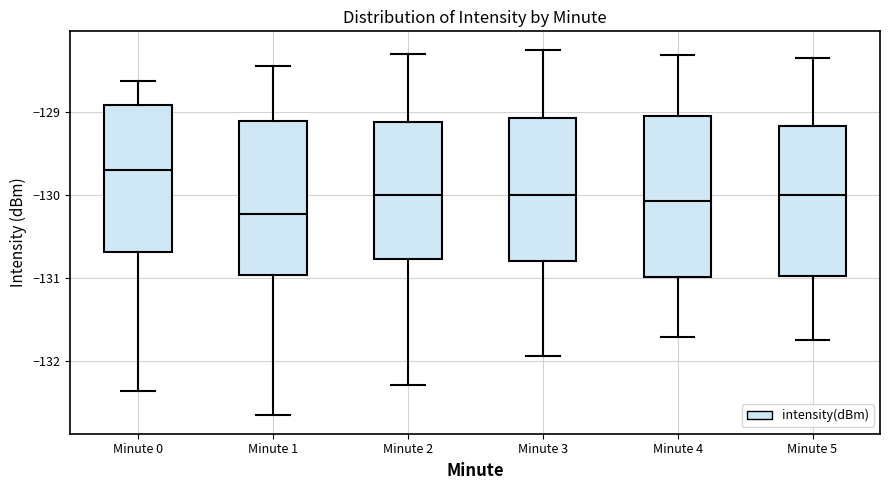

Which box has the highest median line?

Minute 0